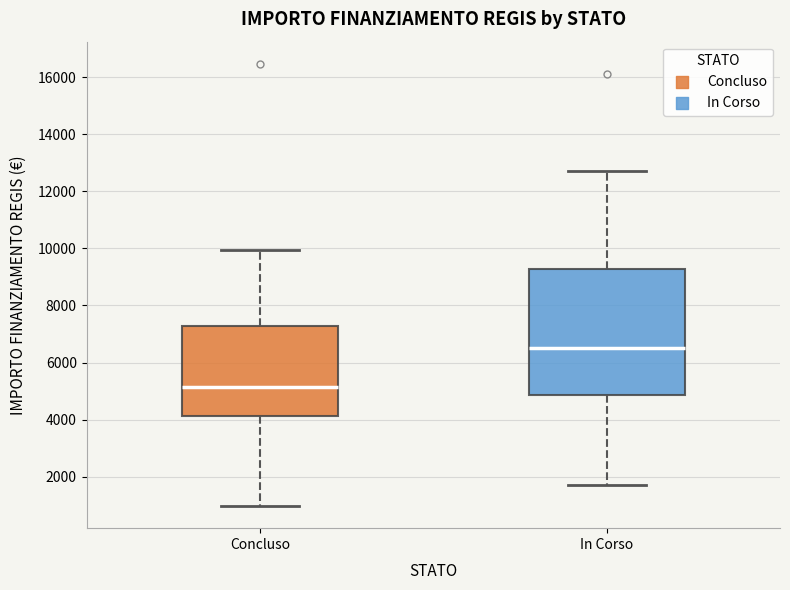

Reading left to right, read every box against the y-axis: the position of its median line, the range the box covers, and the ends of its whiskers. The values are not printed on the chart, so give them approximately, as read against the axis.

Concluso: median 5200, box 4200 to 7200, whiskers 1000 to 10000
In Corso: median 6600, box 4800 to 9200, whiskers 1800 to 12600